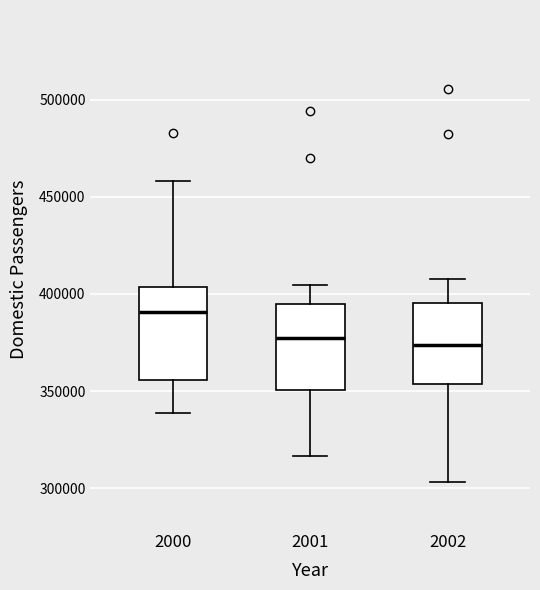

Where does the lower whisker of the box at x = 2000 end on the y-axis? The values are not printed on the chart, so give them approximately, as read against the axis.

340000